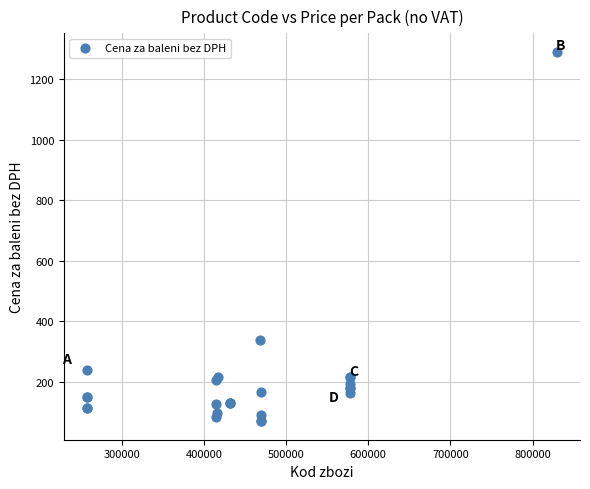

What Y value in the scatter plot is closest to 679?

336